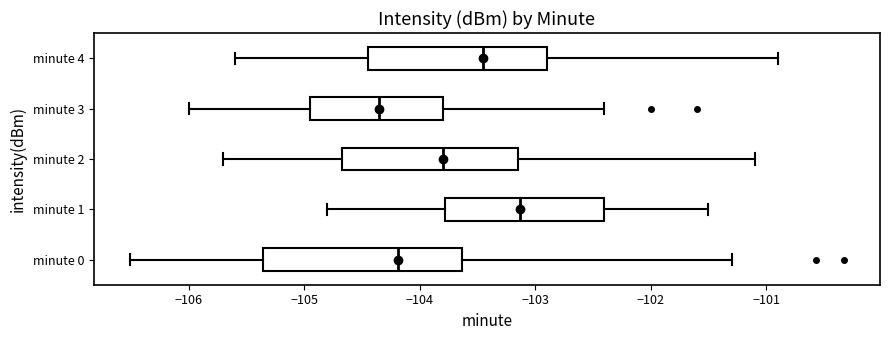

Which box is the widest, from its left edge to its right edge?

minute 0